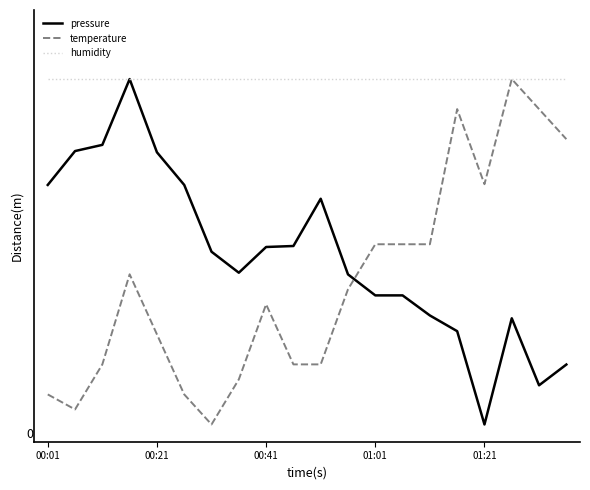

What are all the series names shown in the legend?

pressure, temperature, humidity